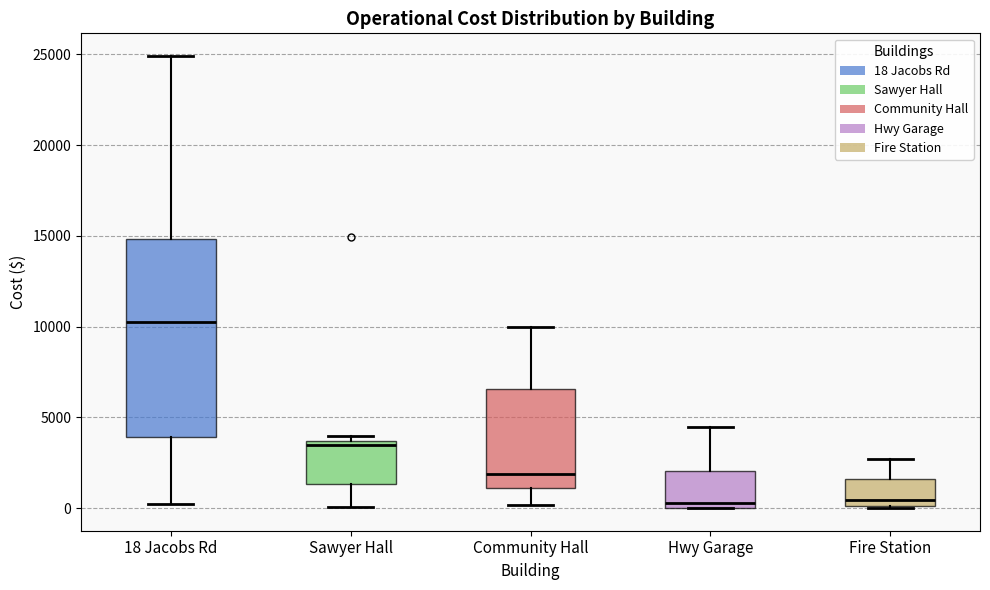

Reading left to right, transcribe this box plot: for each box, give where its median line is, the range the box spans, and where its two whiskers end, as read against the y-axis. The values are not printed on the chart, so give them approximately, as read against the axis.

18 Jacobs Rd: median 10500, box 4000 to 15000, whiskers 0 to 25000
Sawyer Hall: median 3500 (just below the box's upper edge), box 1500 to 3500, whiskers 0 to 4000
Community Hall: median 2000, box 1000 to 6500, whiskers 0 to 10000
Hwy Garage: median 500, box 0 to 2000, whiskers 0 to 4500
Fire Station: median 500, box 0 to 1500, whiskers 0 to 2500